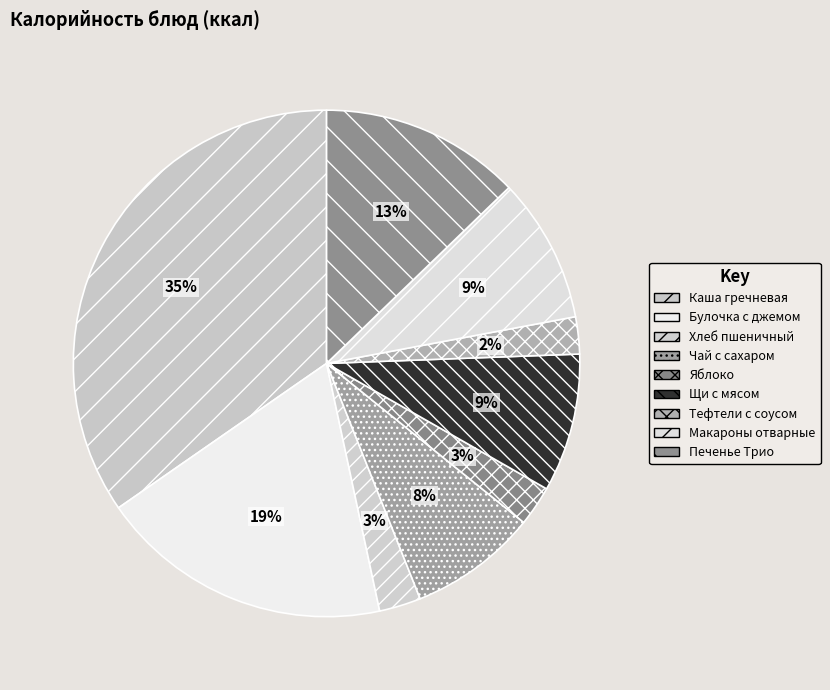

Count the number of slices in the pie.

9